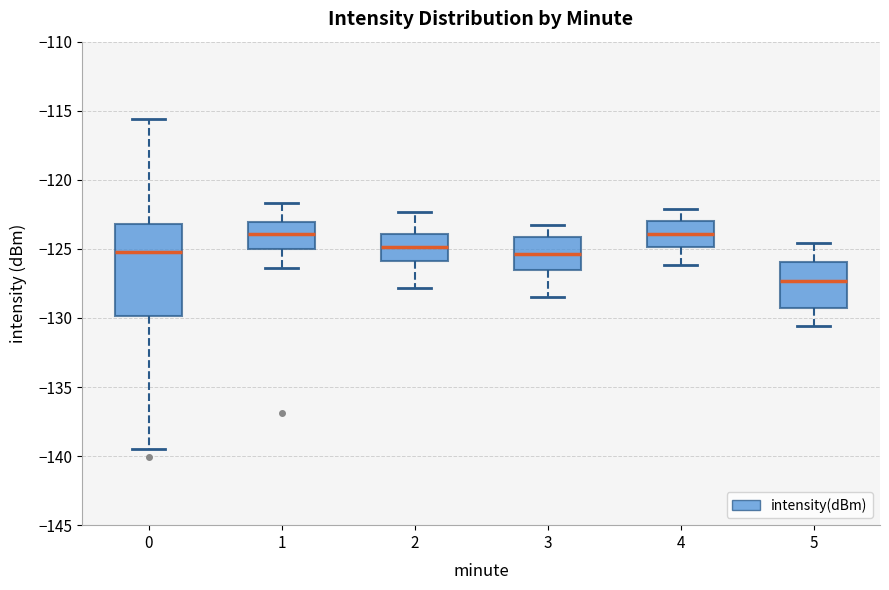

Where does the upper whisker of the box at x = 2 end on the y-axis? The values are not printed on the chart, so give them approximately, as read against the axis.

-122.5